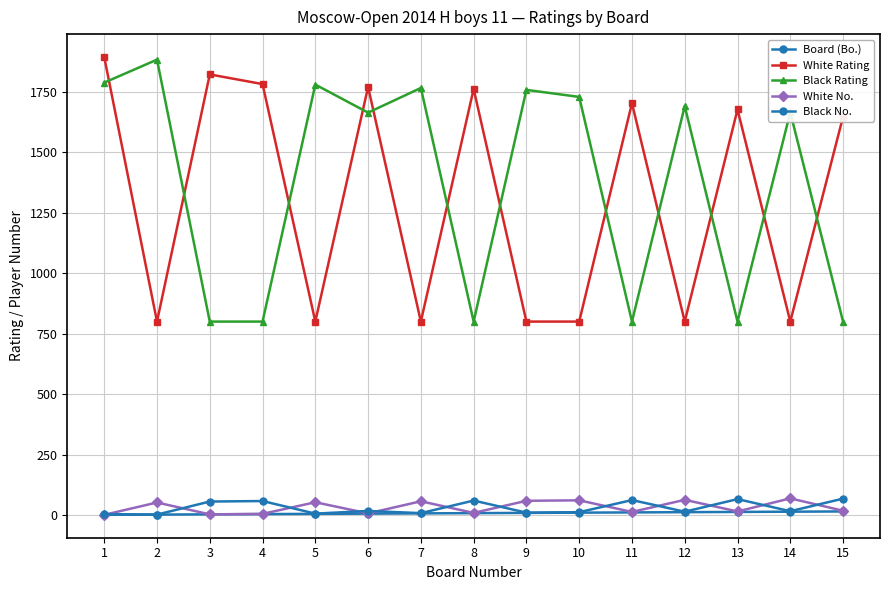

How many series are shown in this chart?

5